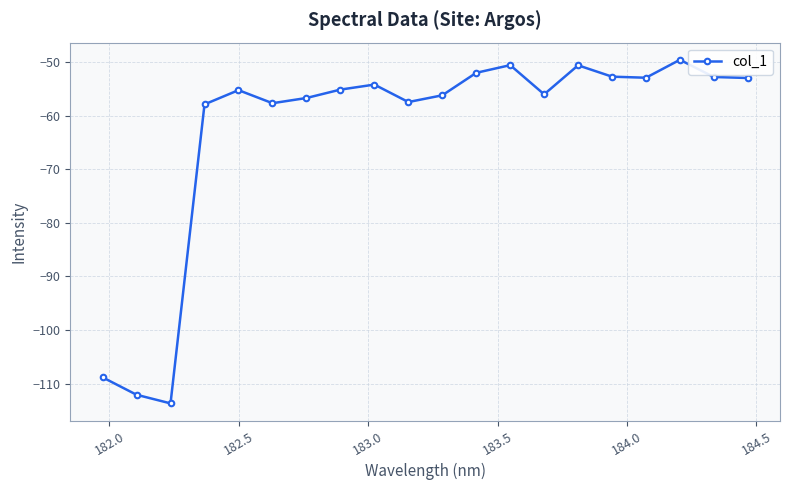

What is the greatest value displayed?

-49.6